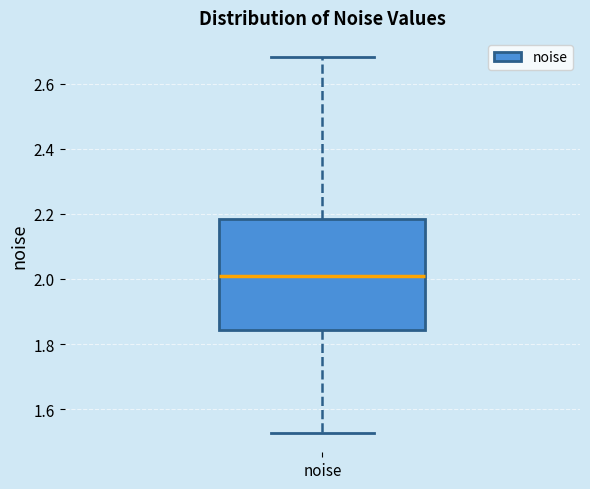

Transcribe this box plot: give where the median line is, the range the box spans, and where the two whiskers end, as read against the y-axis. The values are not printed on the chart, so give them approximately, as read against the axis.

median 2.00, box 1.84 to 2.18, whiskers 1.52 to 2.68